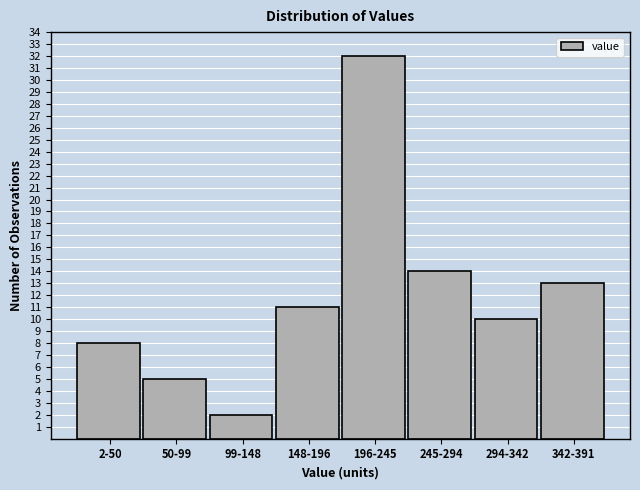

Reading right to left, list all the values displayed in this chart.

13	10	14	32	11	2	5	8